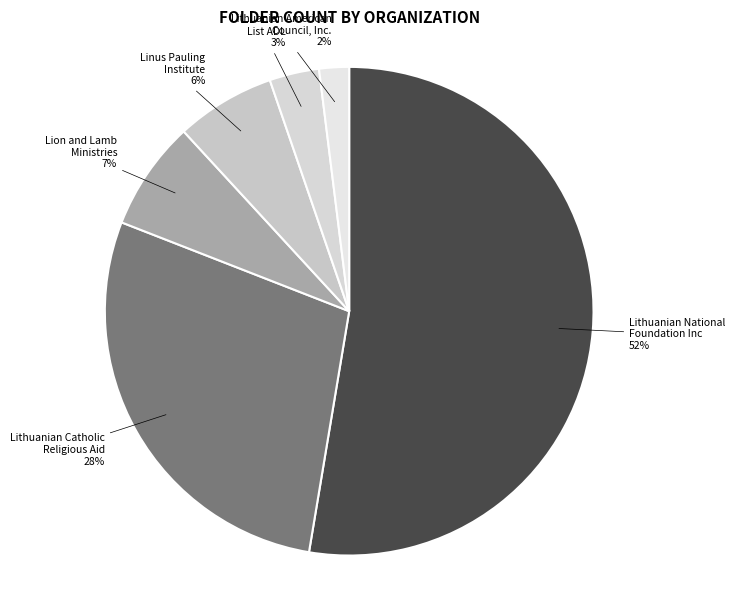

How many slices are in this pie chart?

6